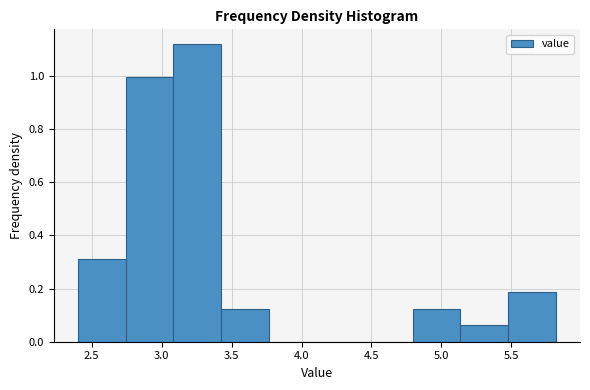

Reading left to right, list every bar in this chart as the range it spans on the x-axis followed by its height. Neither the bar edges nor the heights are printed on the chart, so give them approximately, as read against the axes.

2.40 to 2.75: 0.32
2.75 to 3.10: 1.00
3.10 to 3.45: 1.12
3.45 to 3.75: 0.12
3.75 to 4.10: 0
4.10 to 4.45: 0
4.45 to 4.80: 0
4.80 to 5.15: 0.12
5.15 to 5.50: 0.06
5.50 to 5.80: 0.18